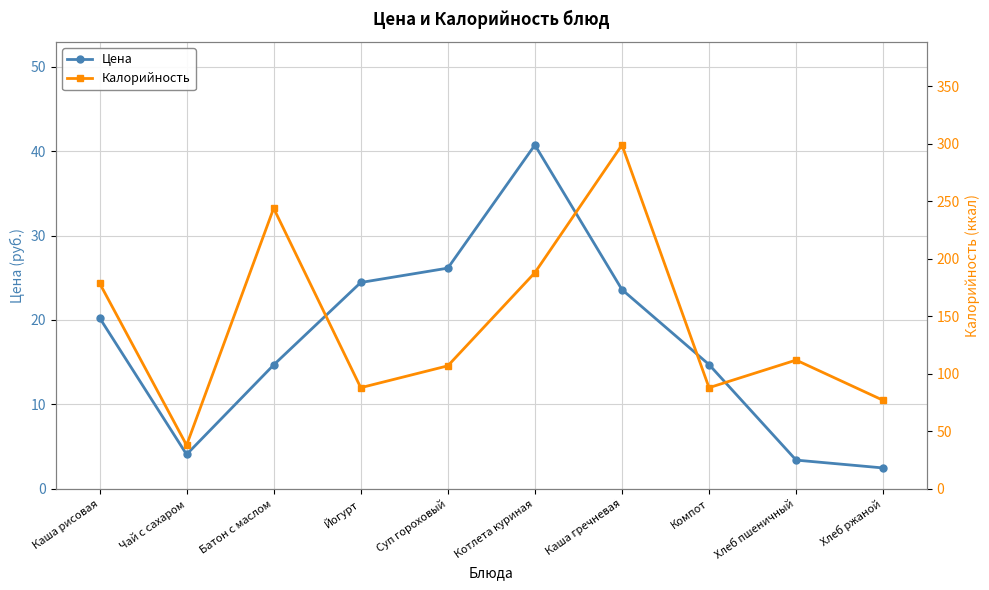

Reading right to left, what are all the values shown in this chart?

Цена: Хлеб ржаной=2.5	Хлеб пшеничный=3.4	Компот=14.7	Каша гречневая=23.6	Котлета куриная=40.7	Суп гороховый=26.1	Йогурт=24.4	Батон с маслом=14.7	Чай с сахаром=4.1	Каша рисовая=20.3
Калорийность: Хлеб ржаной=77.0	Хлеб пшеничный=112.0	Компот=88.0	Каша гречневая=299.0	Котлета куриная=188.0	Суп гороховый=107.0	Йогурт=88.0	Батон с маслом=244.0	Чай с сахаром=38.0	Каша рисовая=179.0